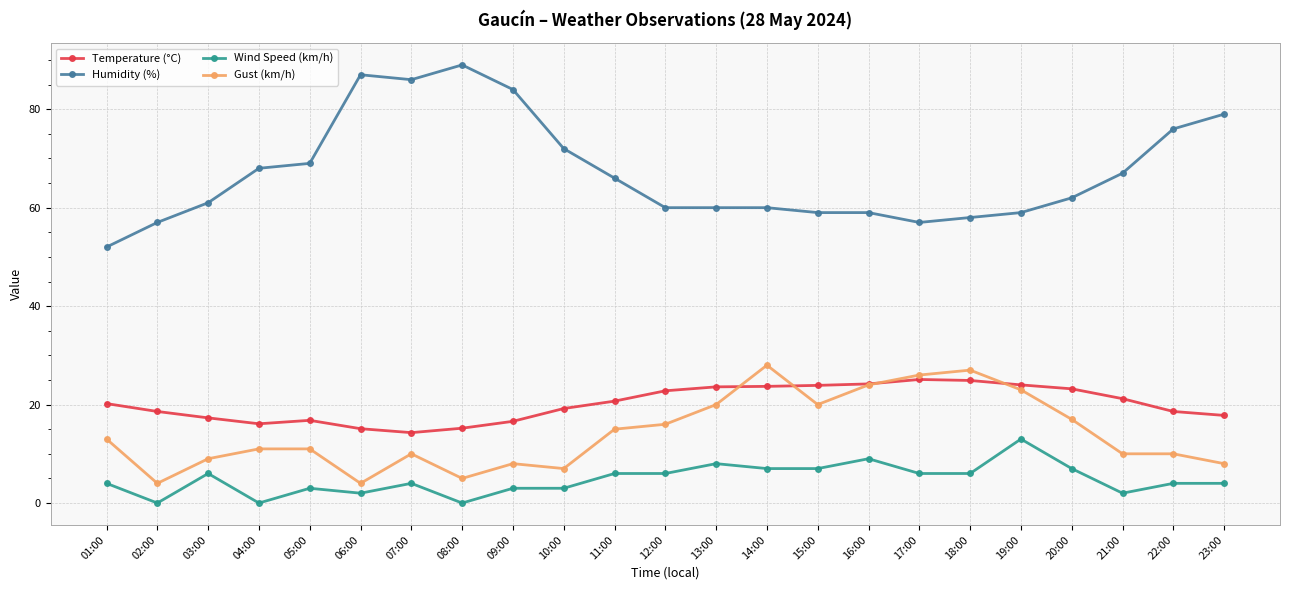

What is the total value across all series at 16:00?

116.2